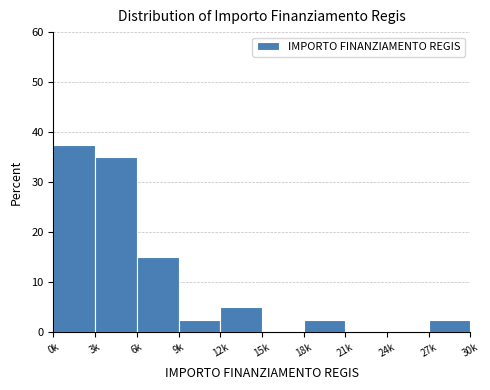

Reading left to right, extract all data points from this chart.

0k=37.5	3k=35.0	6k=15.0	9k=2.5	12k=5.0	15k=0.0	18k=2.5	21k=0.0	24k=0.0	27k=2.5